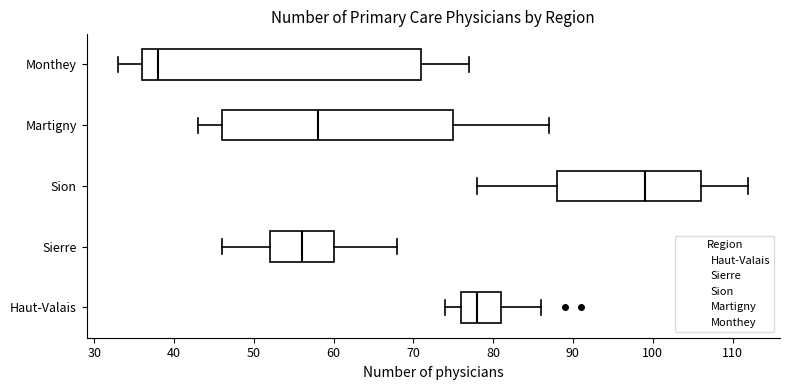

Reading bottom to top, transcribe this box plot: for each box, give where its median line is, the range the box spans, and where its two whiskers end, as read against the x-axis. The values are not printed on the chart, so give them approximately, as read against the axis.

Haut-Valais: median 78, box 76 to 81, whiskers 74 to 86
Sierre: median 56, box 52 to 60, whiskers 46 to 68
Sion: median 99, box 88 to 106, whiskers 78 to 112
Martigny: median 58, box 46 to 75, whiskers 43 to 87
Monthey: median 38, box 36 to 71, whiskers 33 to 77